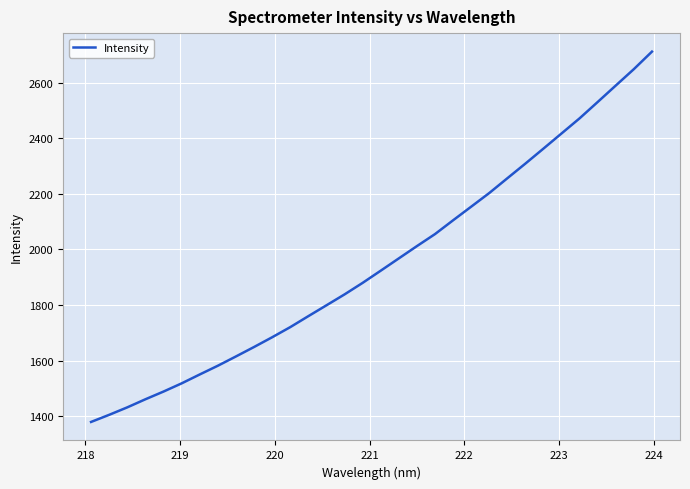

What is the difference between the maximum and minimum values?

1333.6